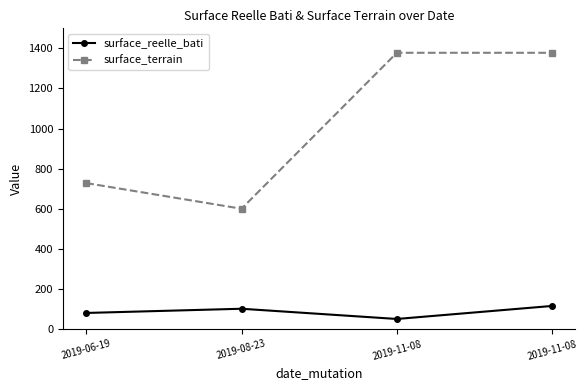

True or false: surface_terrain has a value of 1378 at 2019-11-08.

True